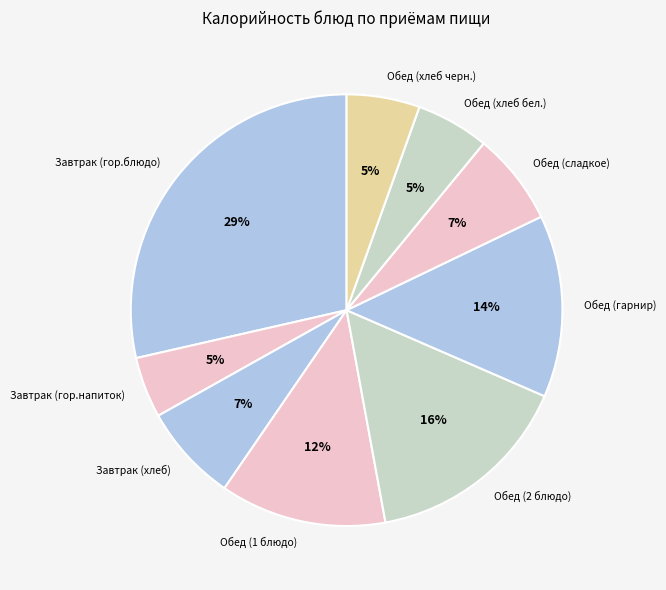

Count the number of slices in the pie.

9